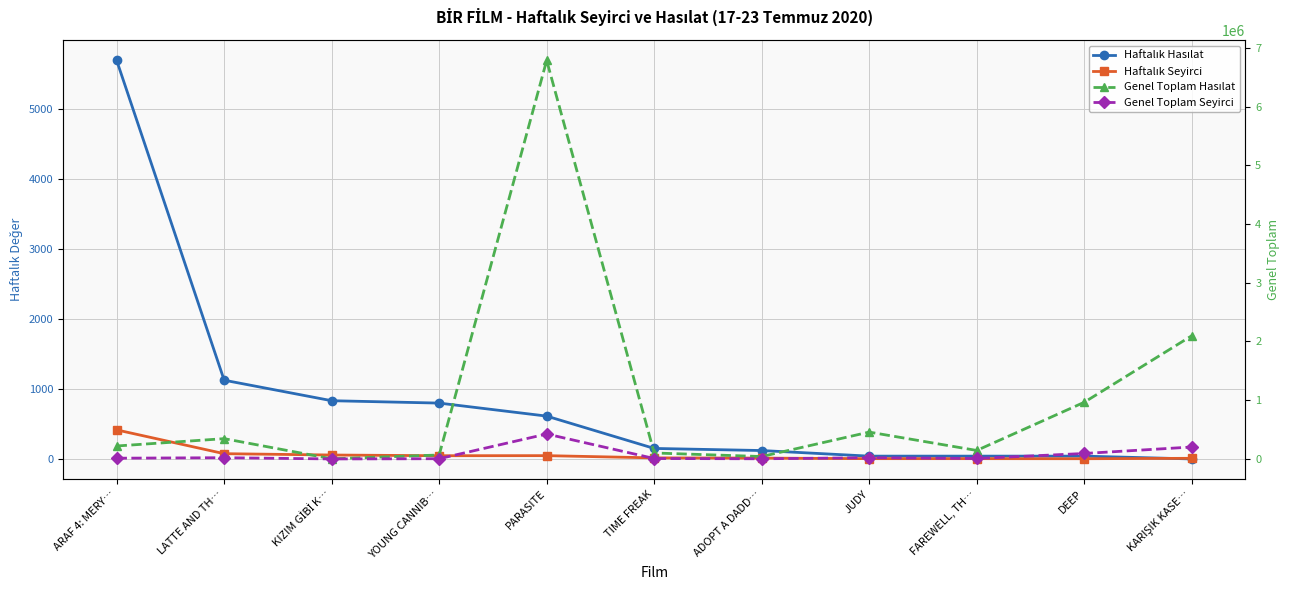

What is the difference between the maximum and minimum values in the Haftalık Hasılat series?

5695